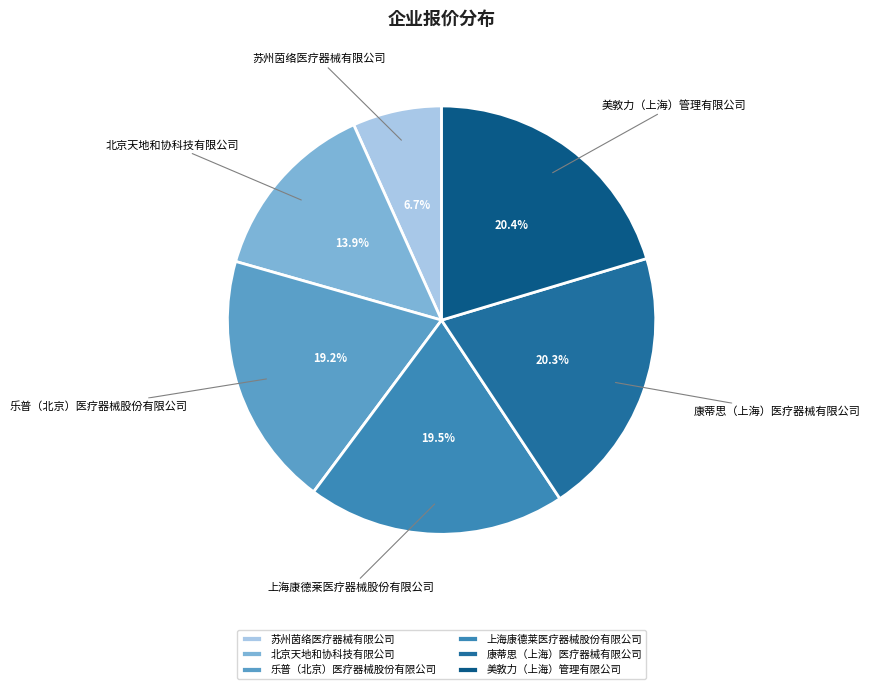

Does any single category account for the majority?

No